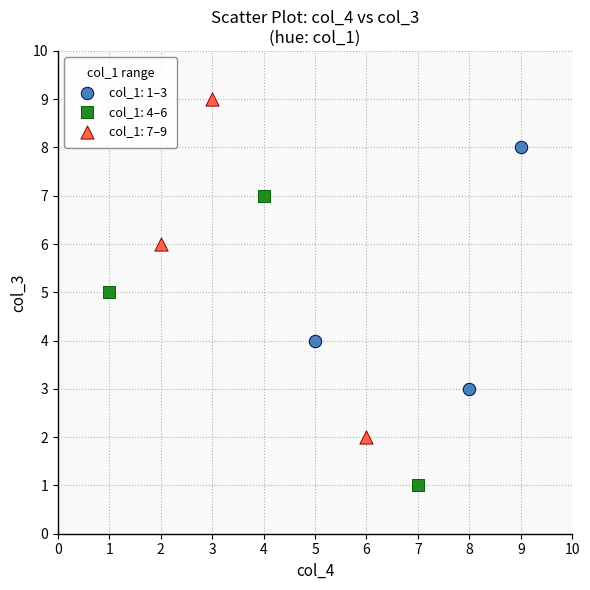

Which series reaches the maximum Y coordinate?

col_1: 7–9